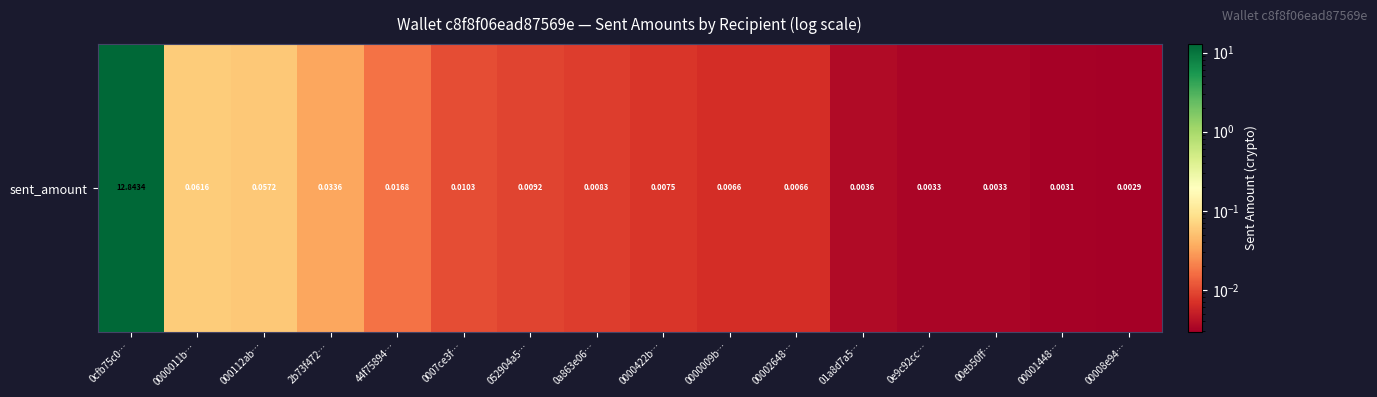

Which category has the highest value across all series?

0cfb75c0…